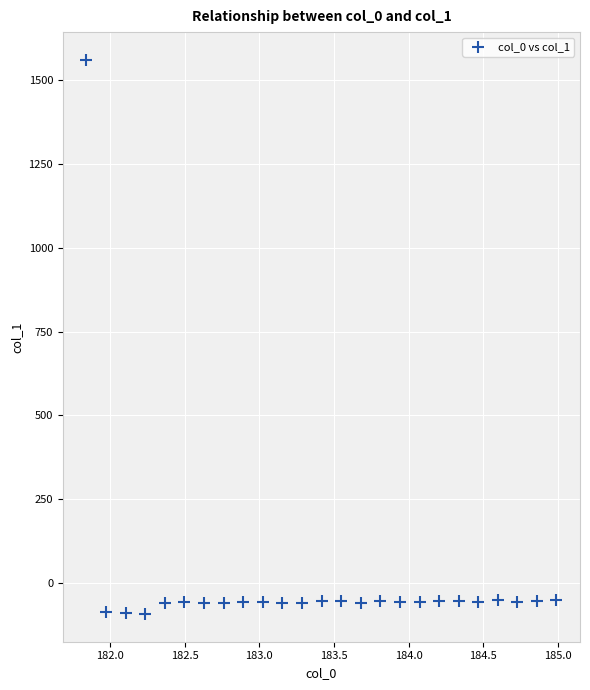

What is the range of Y values (max minus min)?

1655.2